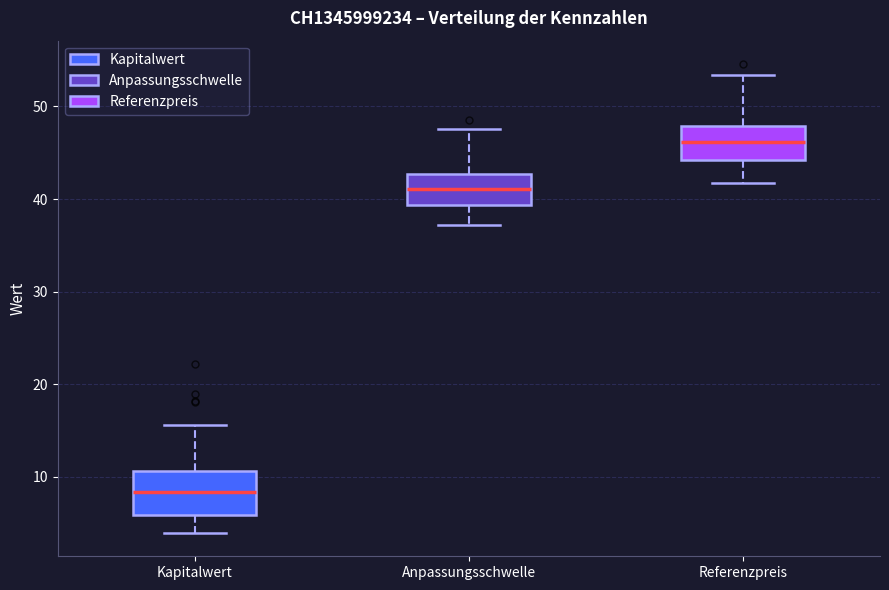

Which box has the lowest median line?

Kapitalwert